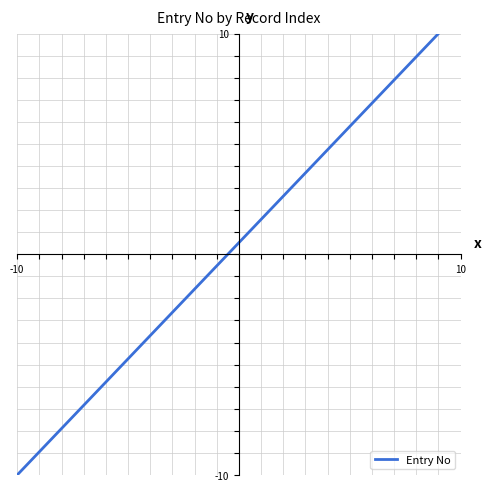

What is the greatest value displayed?

10.0